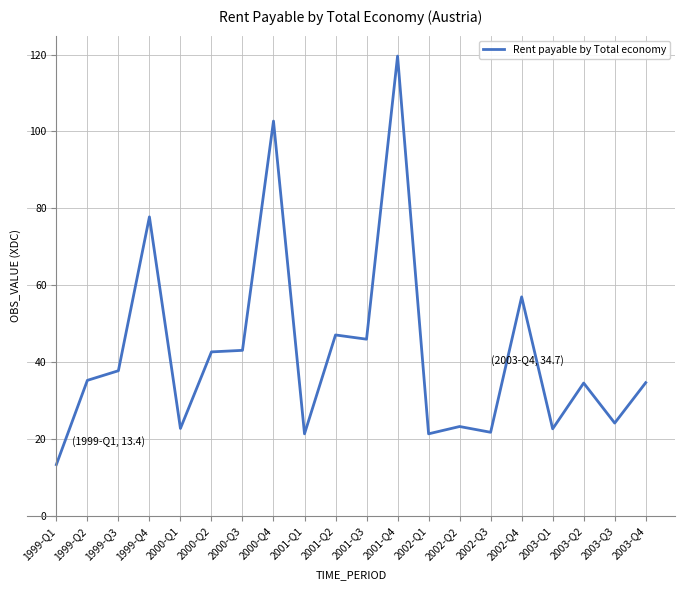

What is the sum of the values at 2003-Q1 and 1999-Q2?

58.0